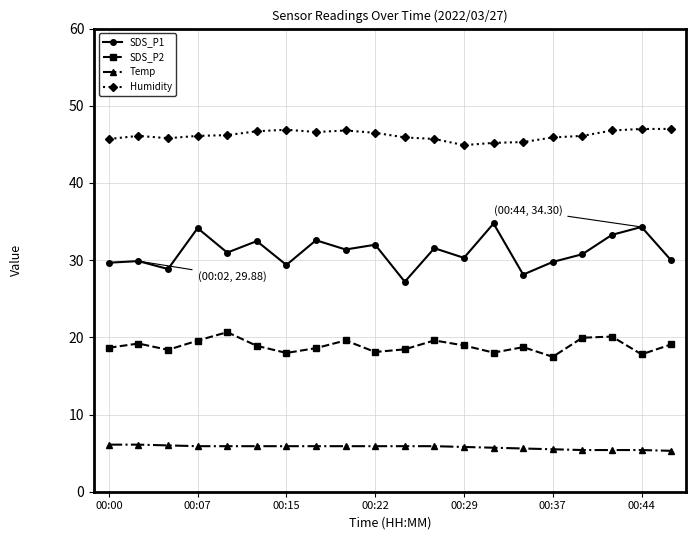

True or false: Humidity has more than 1 interior local peaks.

True